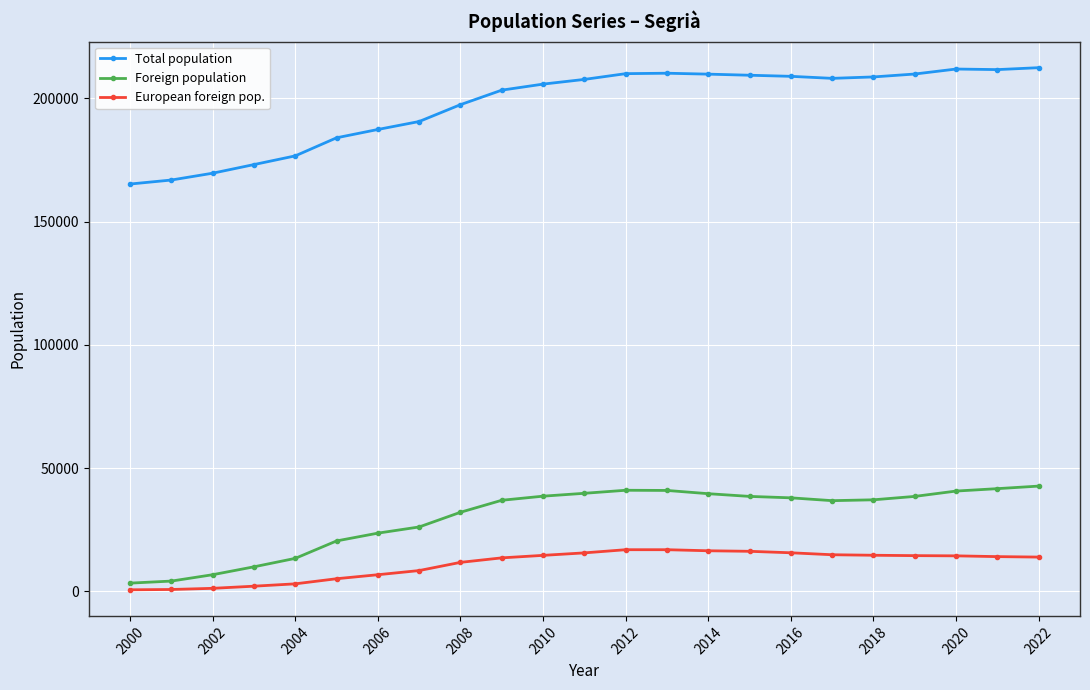

Which series has the widest spread of values?

Total population